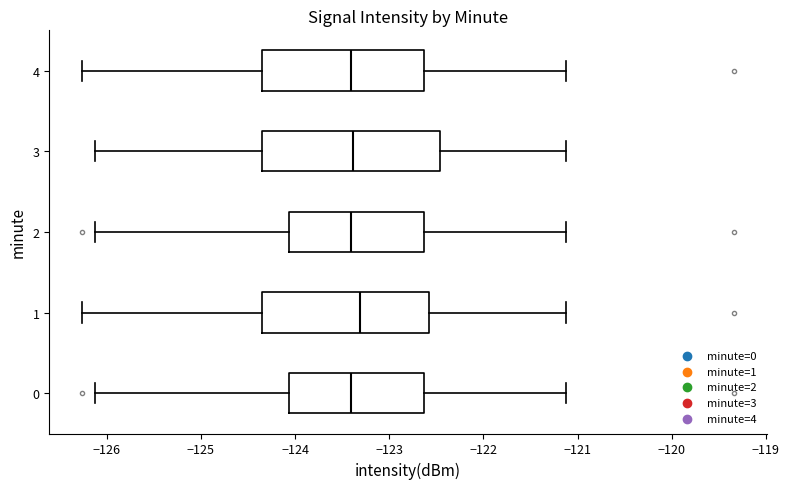

Comparing the boxes themselves (not the whiskers), which one is the widest?

3